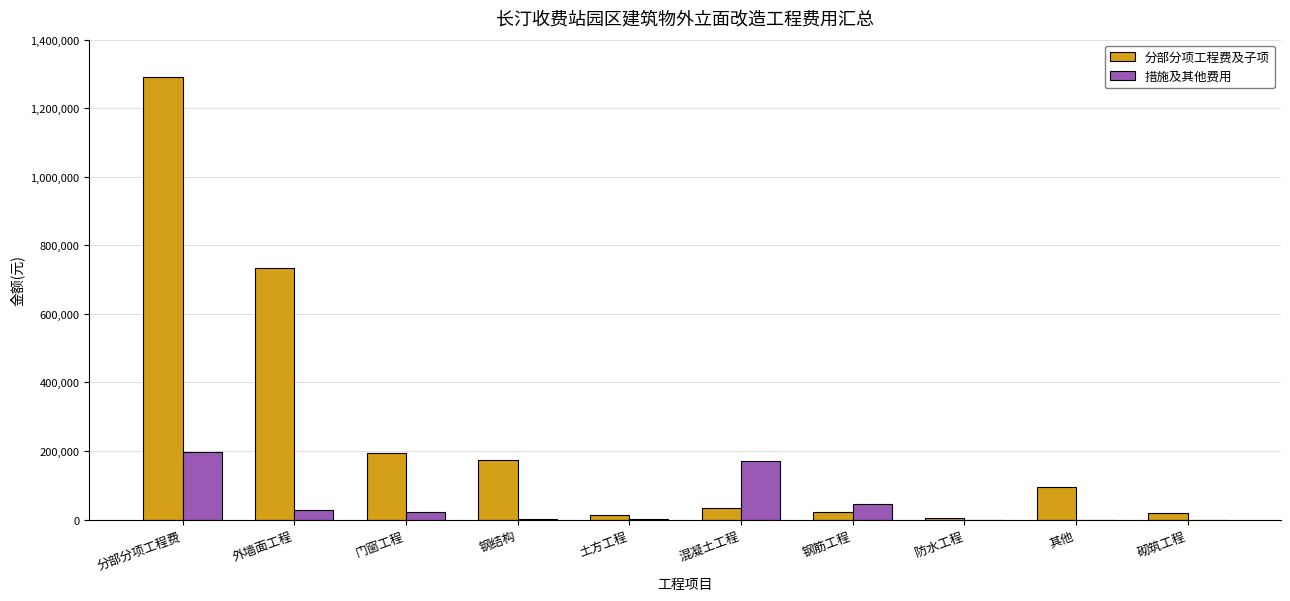

What is the sum of all 措施及其他费用 values?

470873